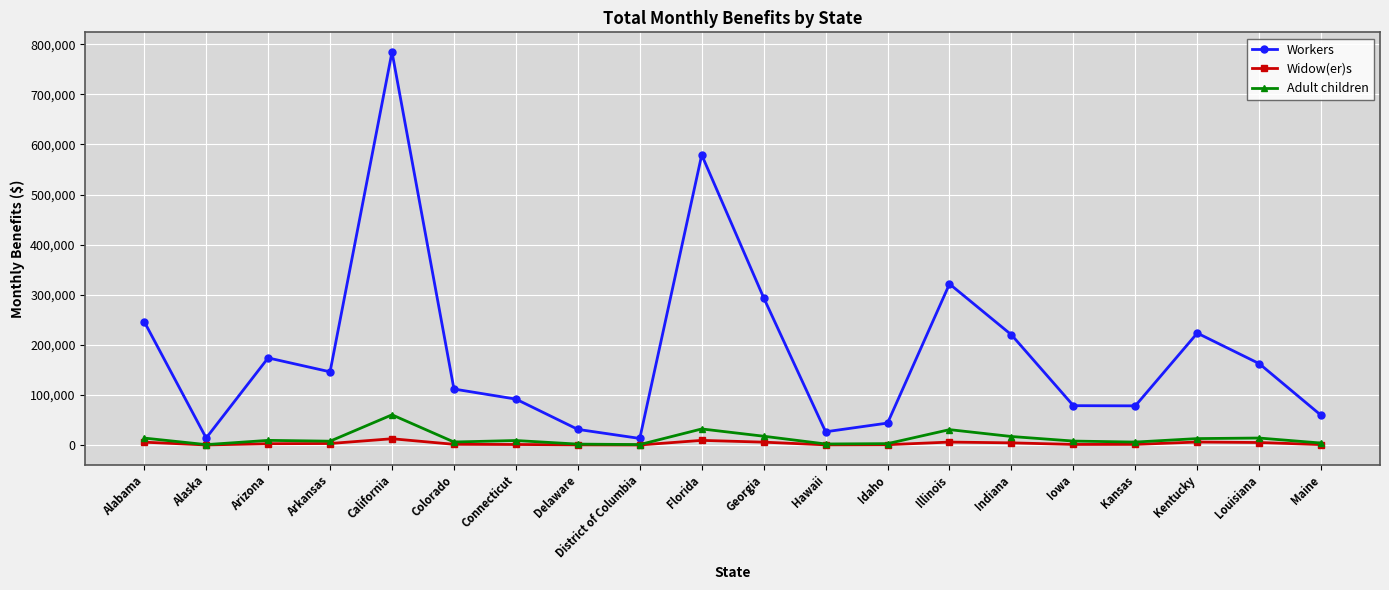

What is the average value of the Widow(er)s series?

3448